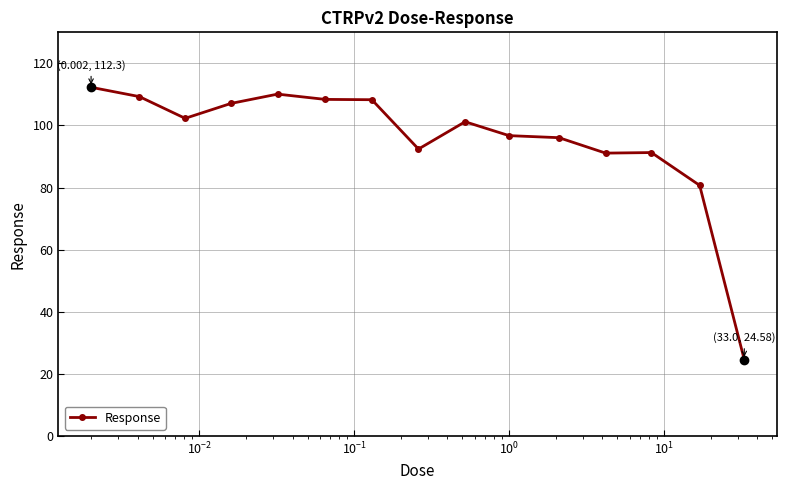

True or false: the data has more than 1 interior local peaks.

True